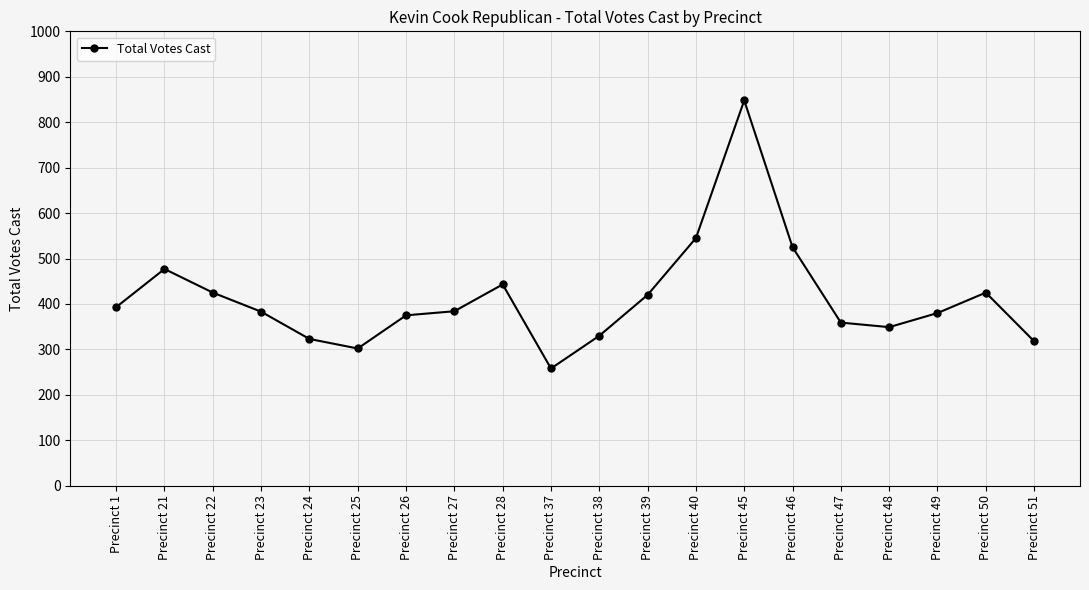

What is the difference between the second highest and minimum values?

287